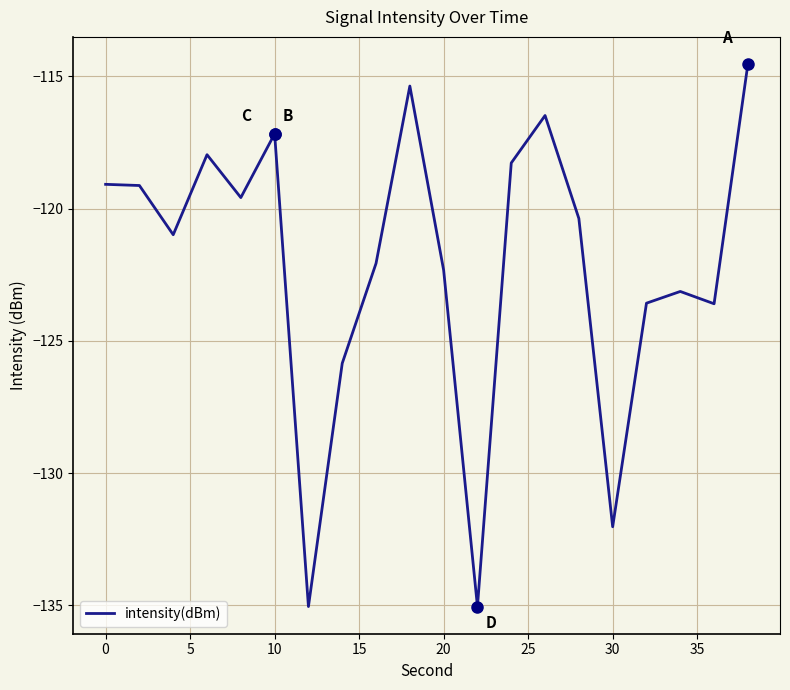

How many lines are shown in the chart?

1